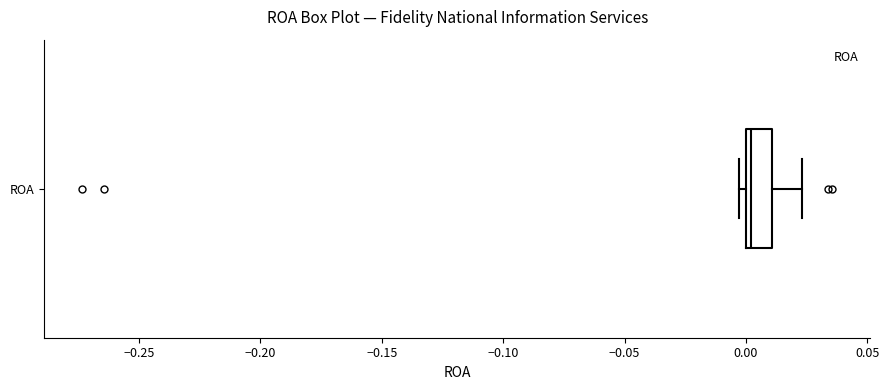

Read this box plot against the x-axis: the position of the median line, the range covered by the box, and the ends of both whiskers. The values are not printed on the chart, so give them approximately, as read against the axis.

median 0.000 (just right of the box's left edge), box 0.000 to 0.010, whiskers -0.005 to 0.025